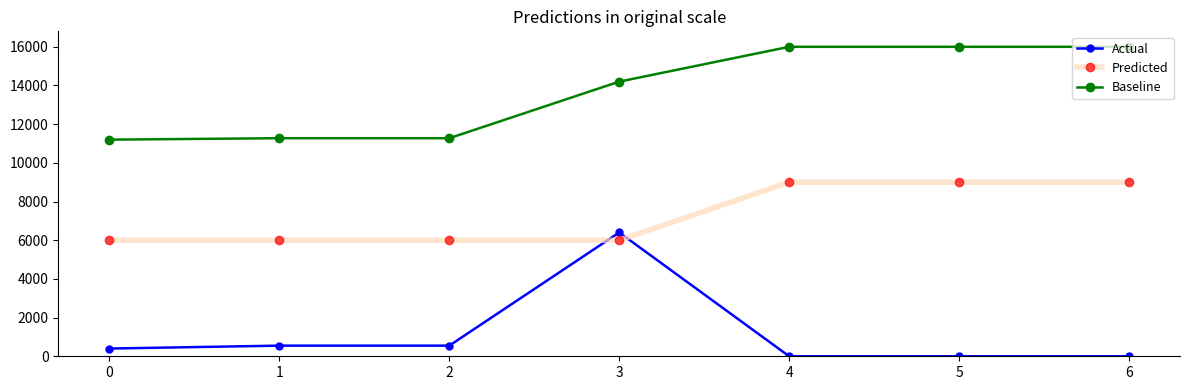

What is the greatest value displayed?

16000